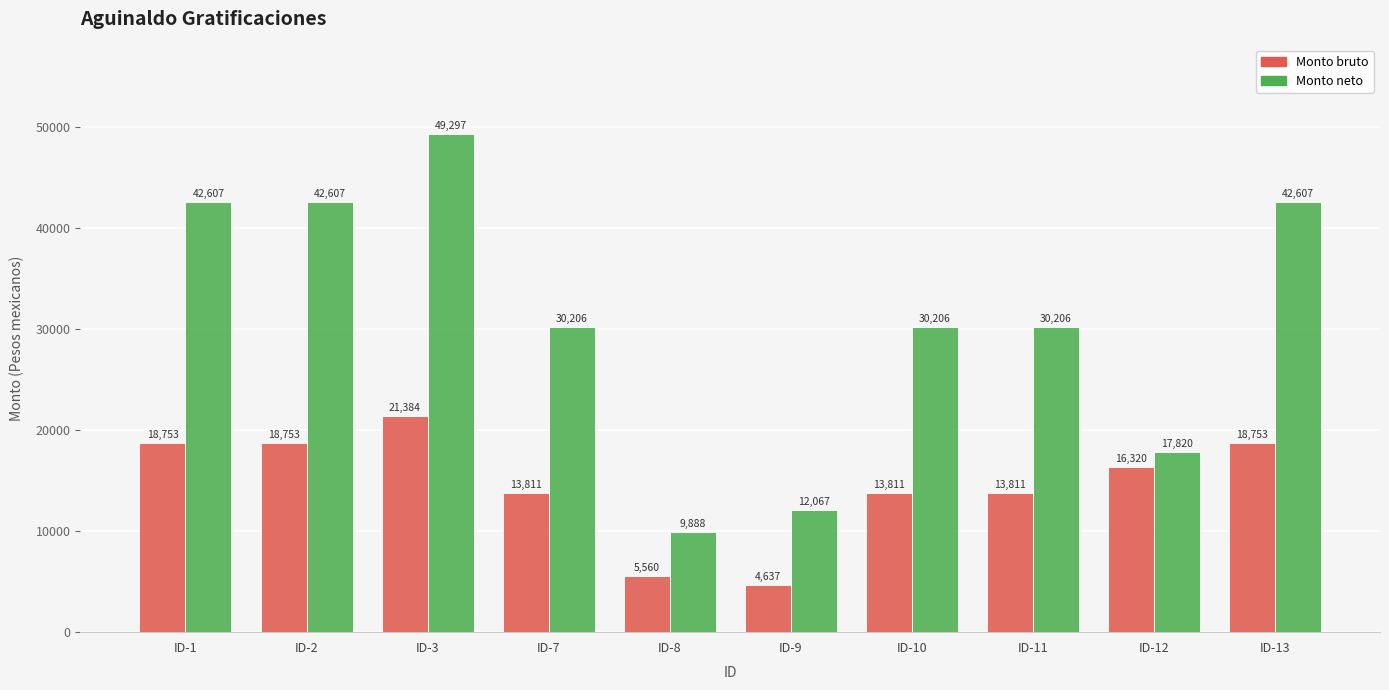

List the series in order of their overall mean, highest first.

Monto neto, Monto bruto